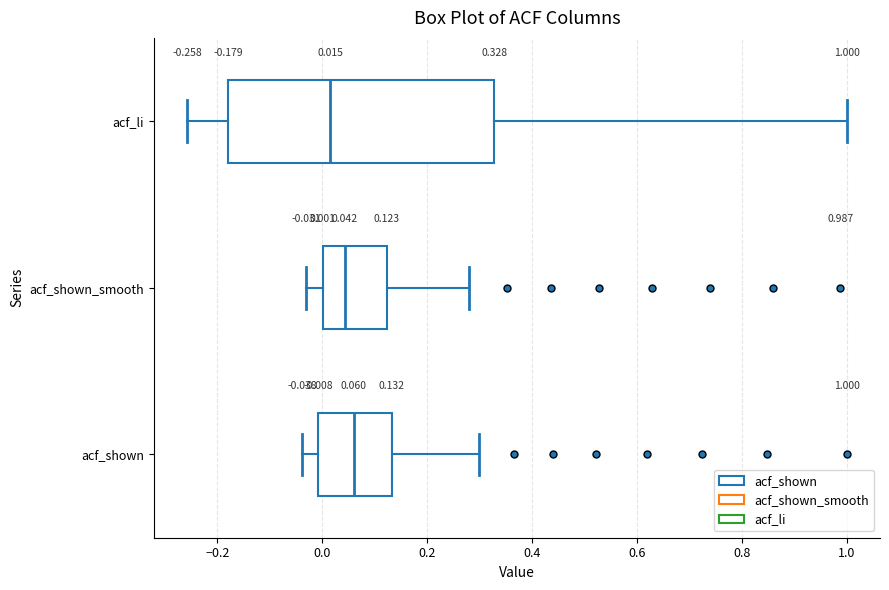

Comparing the boxes themselves (not the whiskers), which one is the widest?

acf_li